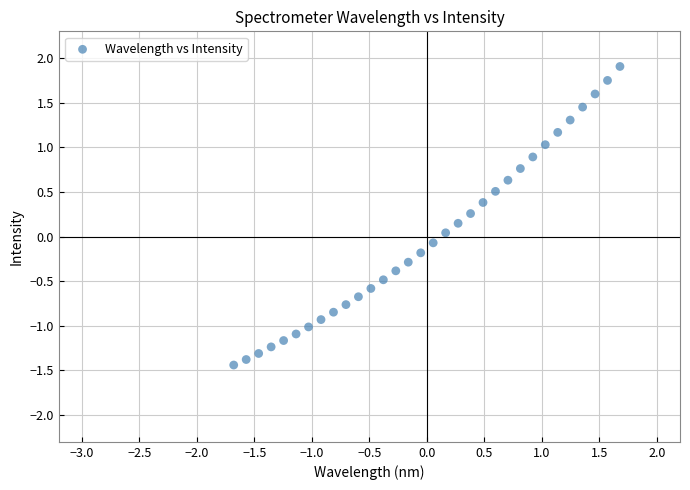

What is the range of X values (max minus min)?

3.4